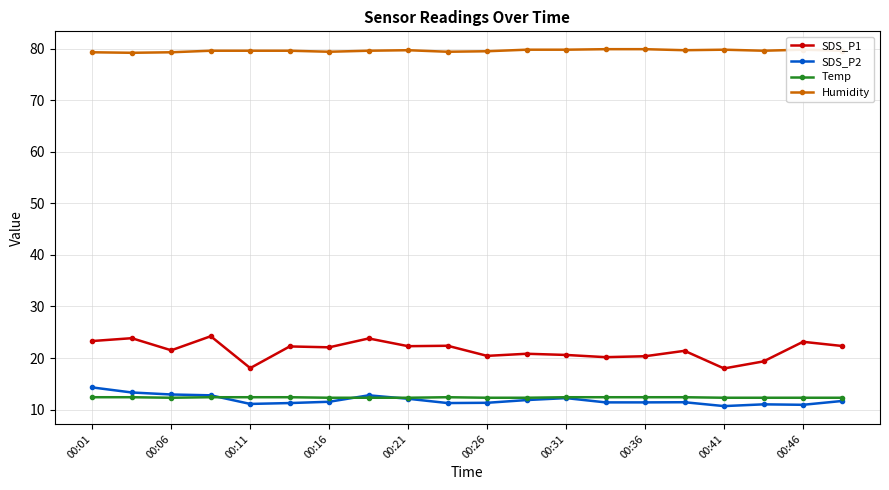

How many lines are shown in the chart?

4